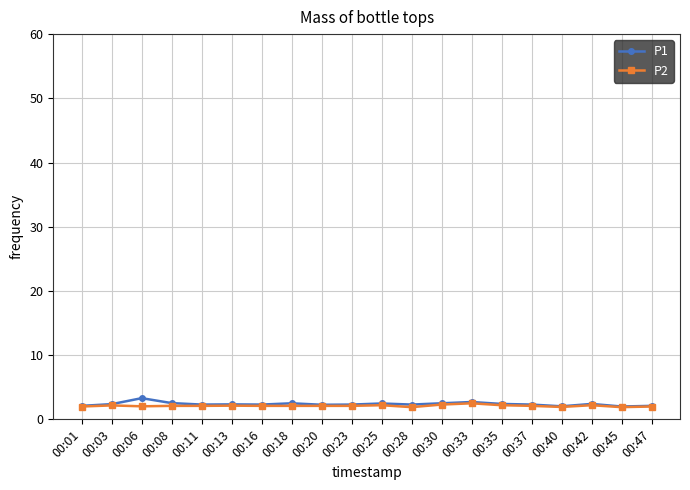

What is the greatest value displayed?

3.3